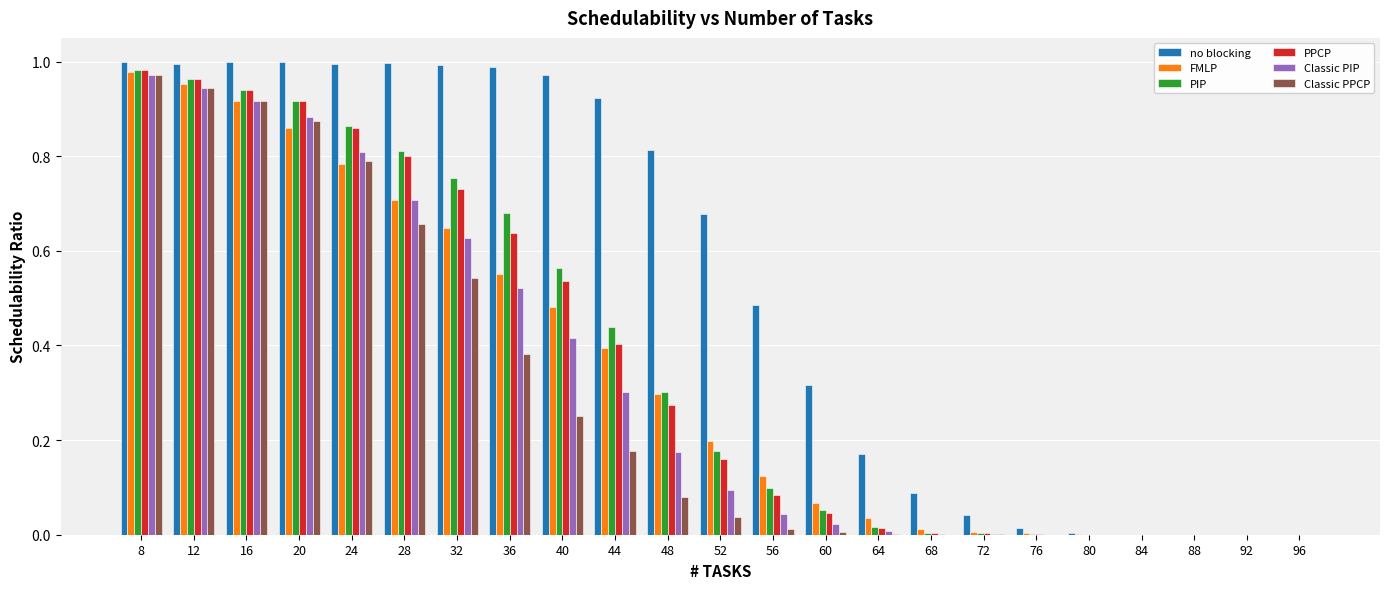

Which series changed the most between 8 and 32?

Classic PPCP